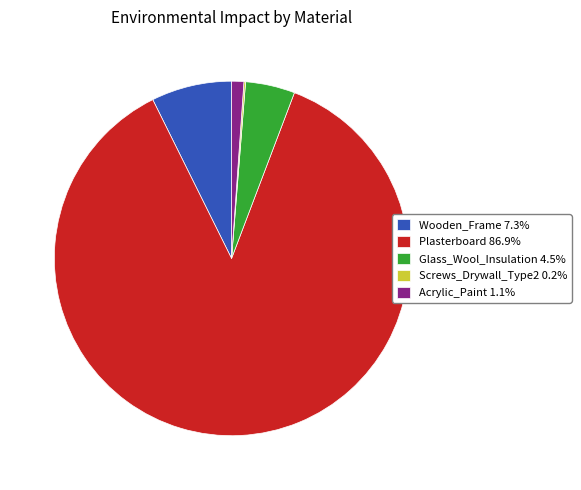

Combined, do Wooden_Frame 7.3% and Acrylic_Paint 1.1% account for over 50%?

No